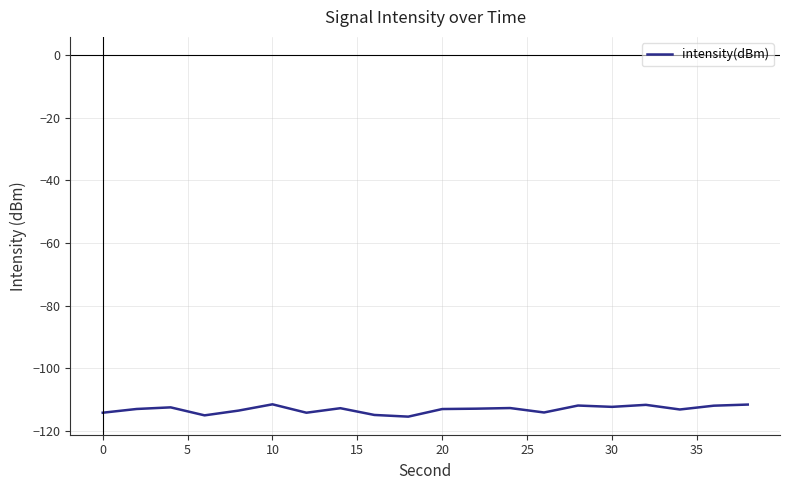

What is the sum of all values?

-2262.8